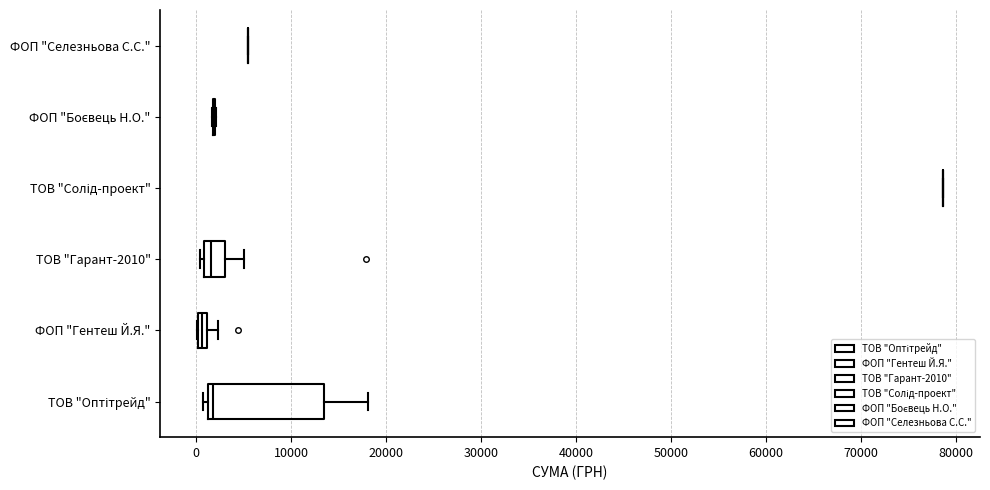

Which box is the widest, from its left edge to its right edge?

ТОВ "Оптітрейд"